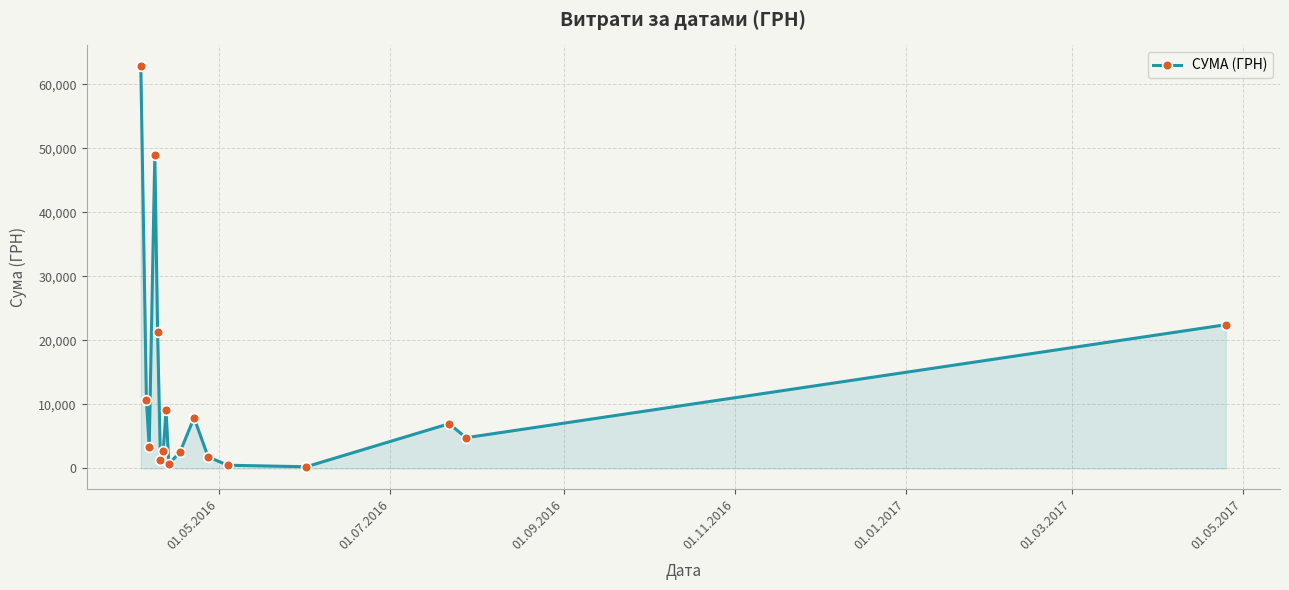

What is the sum of all values?

208287.9